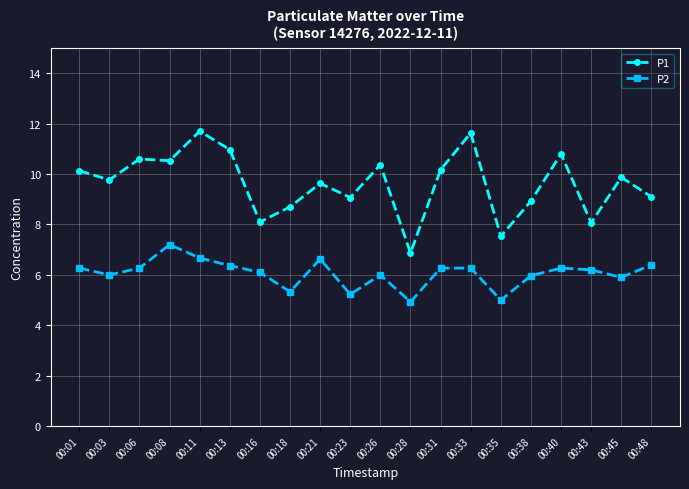

What is the minimum value for P2?

4.9